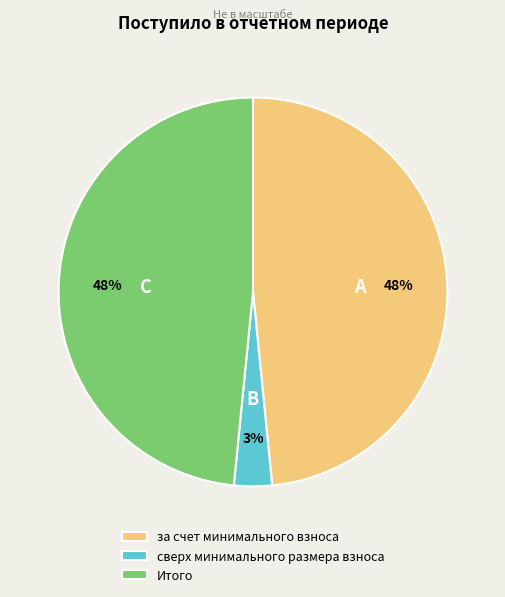

Combined, do за счет минимального взноса and сверх минимального размера взноса account for over 50%?

Yes